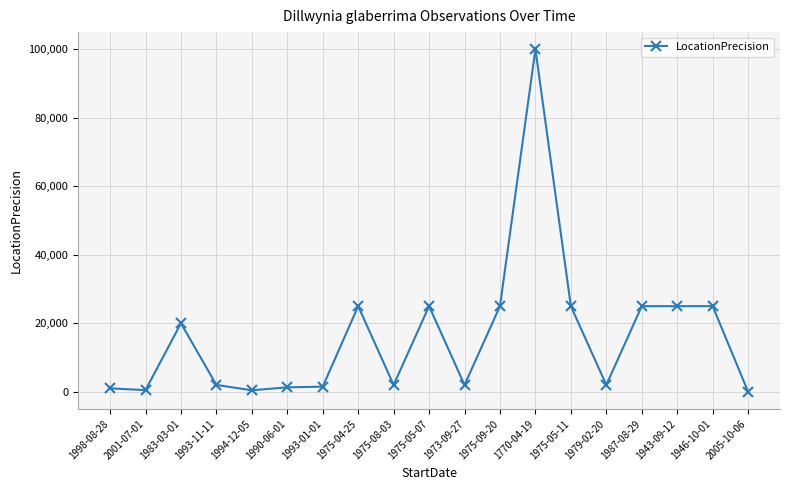

At which label does the data first exceed 2000?

1983-03-01